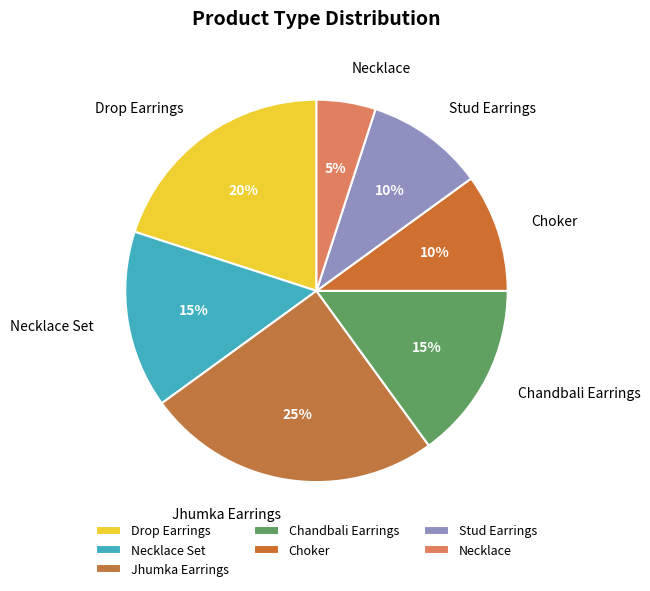

Is it true that Drop Earrings is 11% of the pie?

False